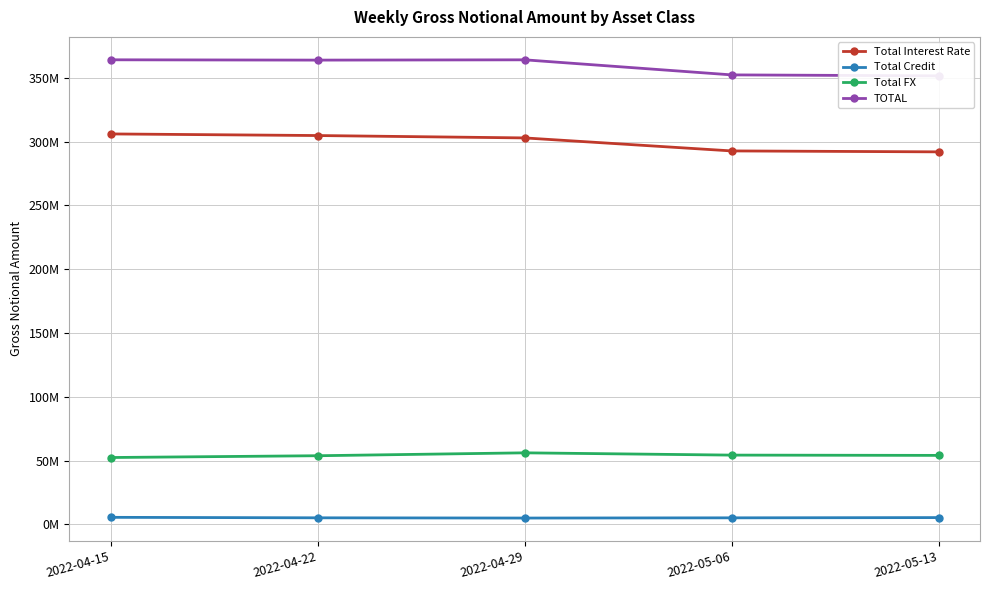

Reading right to left, list all the values displayed in this chart.

Total Interest Rate: 2022-05-13=291907538	2022-05-06=292641539	2022-04-29=302829598	2022-04-22=304693107	2022-04-15=305954406
Total Credit: 2022-05-13=5408598	2022-05-06=5212585	2022-04-29=5043362	2022-04-22=5227453	2022-04-15=5603534
Total FX: 2022-05-13=54133306	2022-05-06=54351114	2022-04-29=56133621	2022-04-22=53861175	2022-04-15=52466421
TOTAL: 2022-05-13=351449443	2022-05-06=352205239	2022-04-29=364006580	2022-04-22=363781735	2022-04-15=364024361